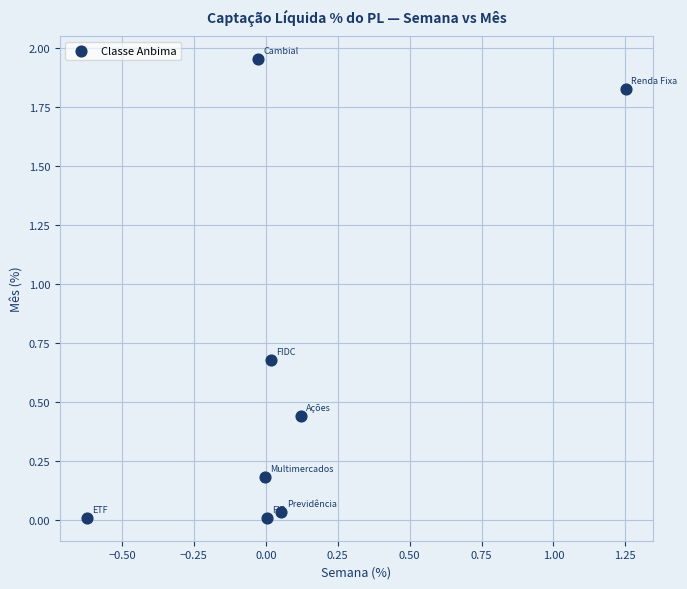

What is the range of Y values (max minus min)?

1.9